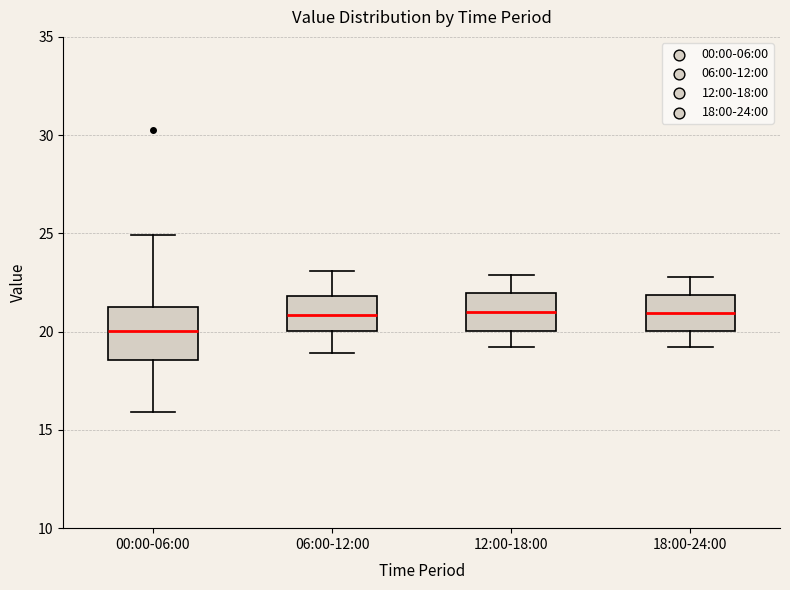

Which box is the tallest, from its lower edge to its upper edge?

00:00-06:00